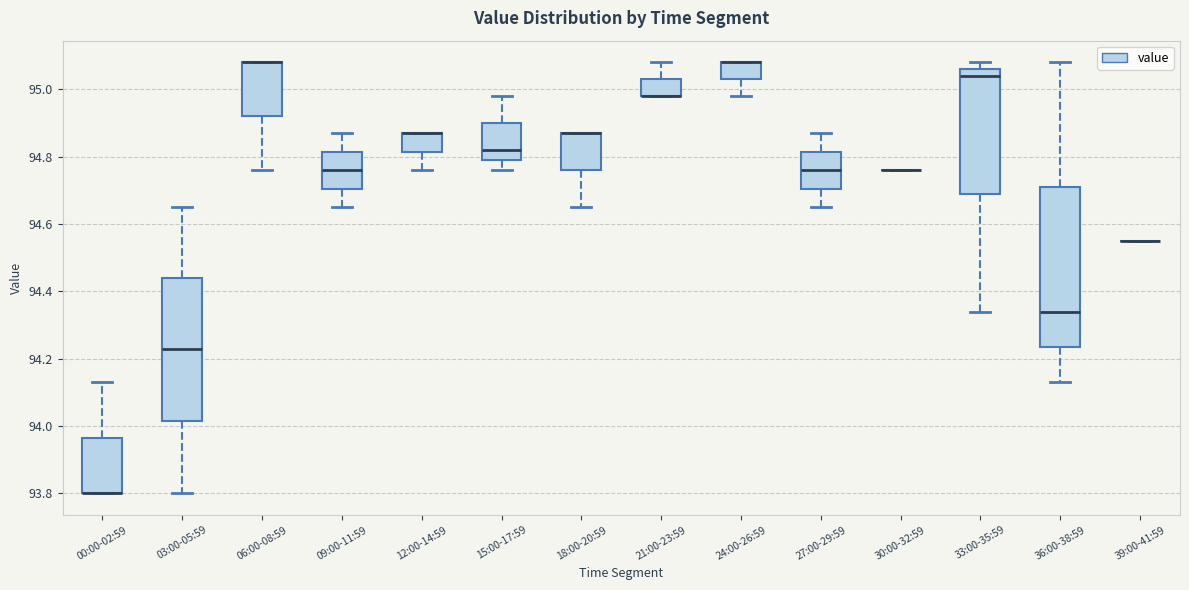

Where is the upper edge of the box for 12:00-14:59 on the y-axis? The values are not printed on the chart, so give them approximately, as read against the axis.

94.88